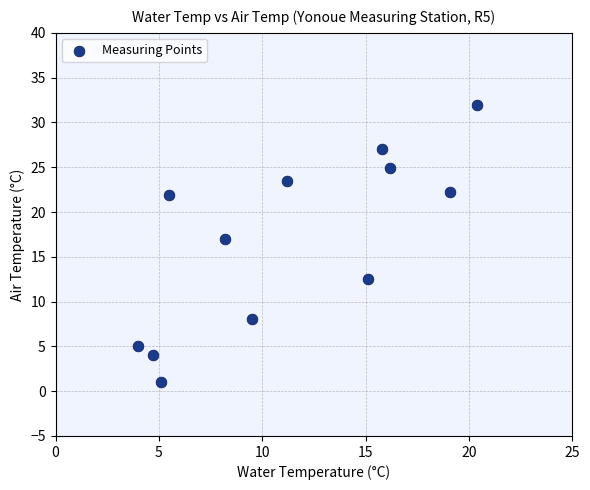

What is the range of Y values (max minus min)?

31.0